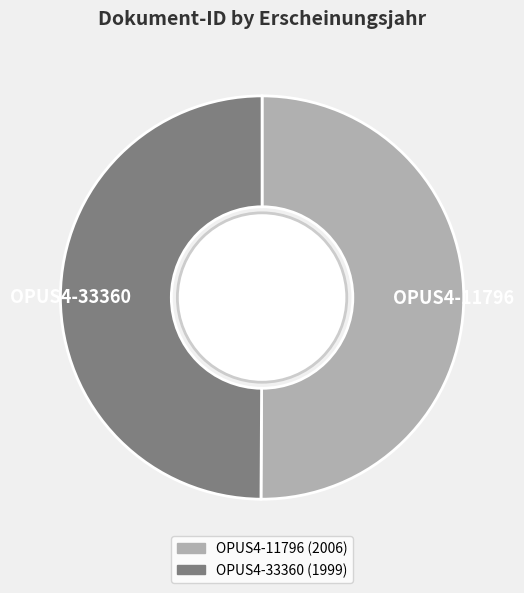

Approximately how many times larger is the value at OPUS4-11796 compared to OPUS4-33360?

1.0